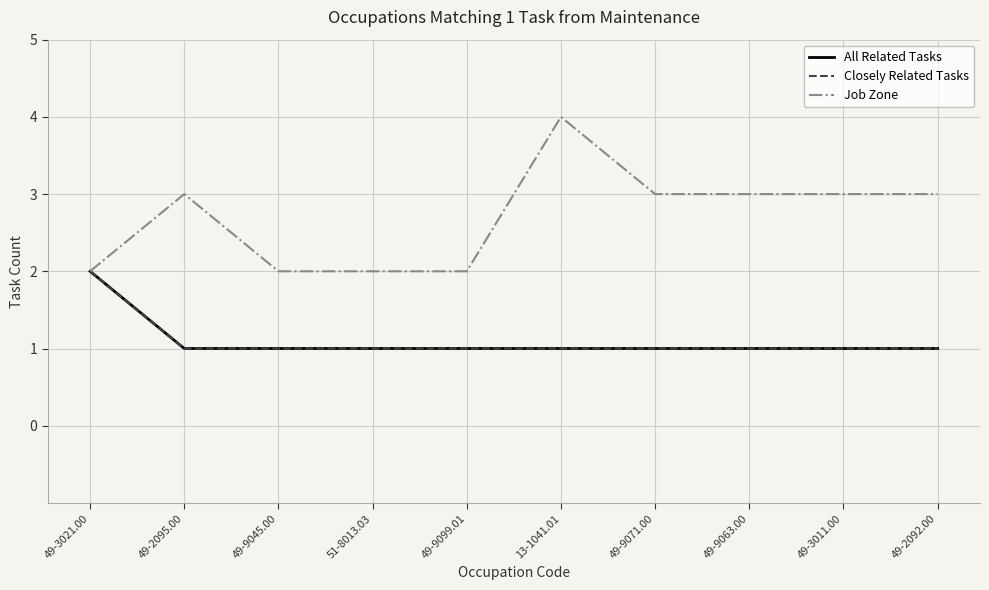

How many lines are shown in the chart?

3